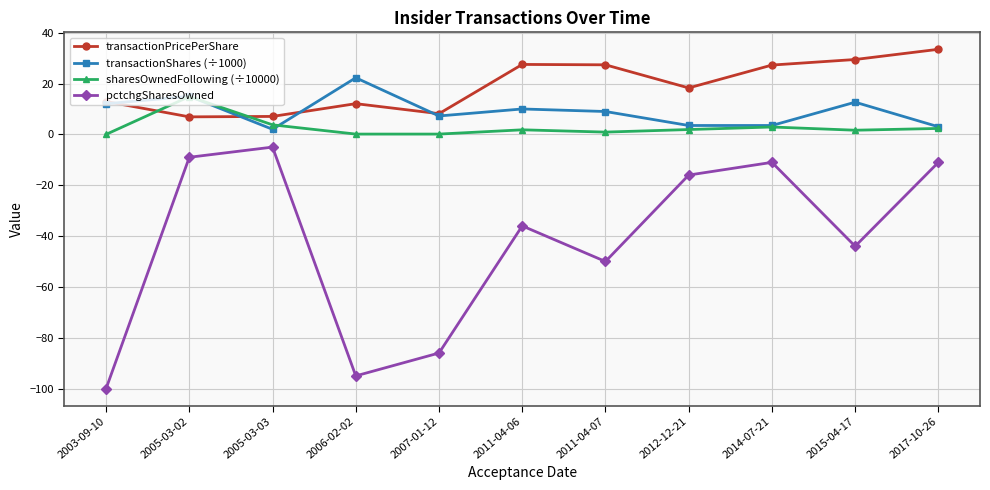

What is the label of the 7th point from the left?

2011-04-07